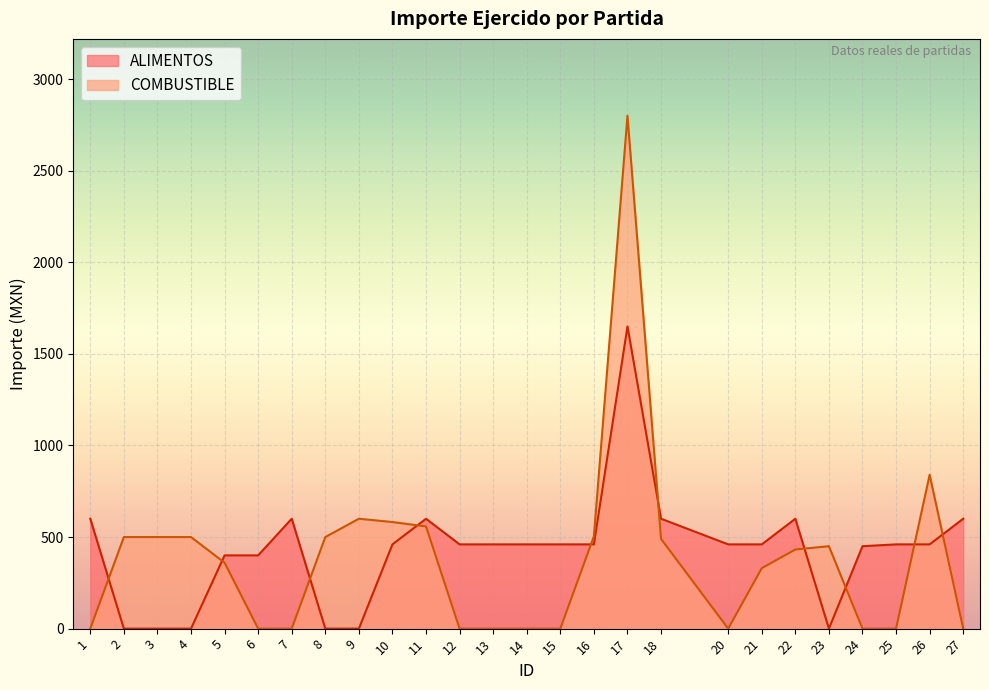

Which category has the highest value in the ALIMENTOS series?

17